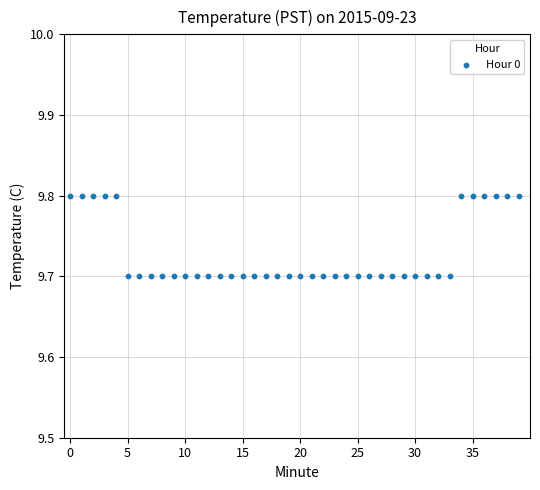

Count the number of points in this scatter plot.

40